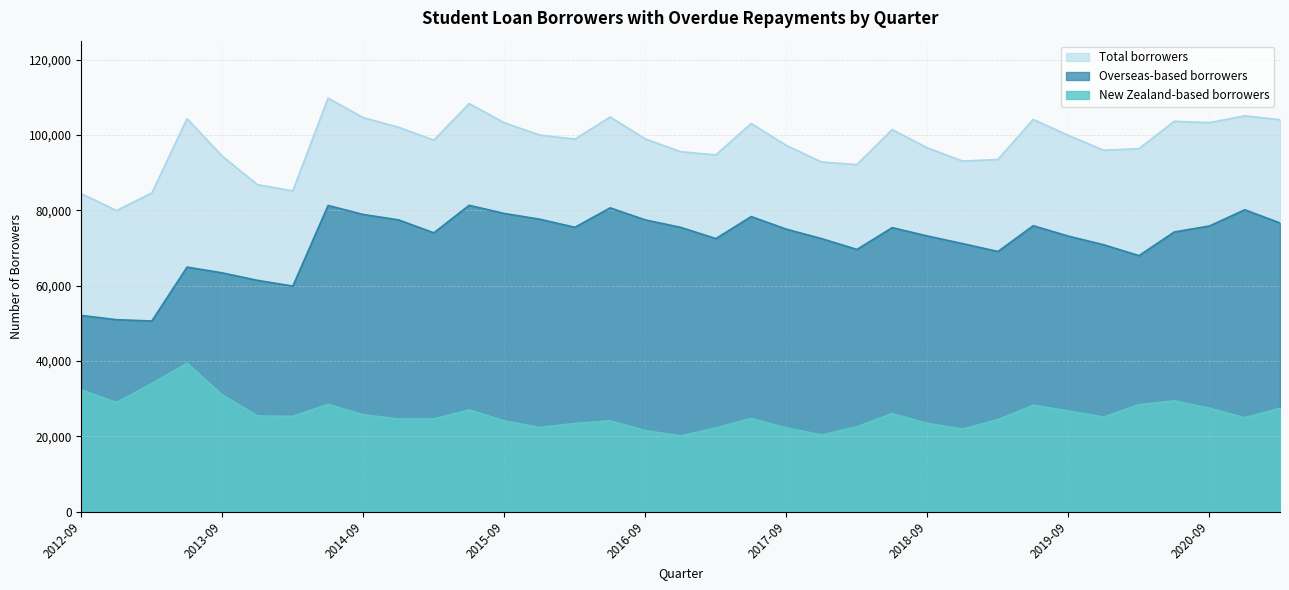

What is the difference between the maximum and second lowest values in the Overseas-based borrowers series?

30368